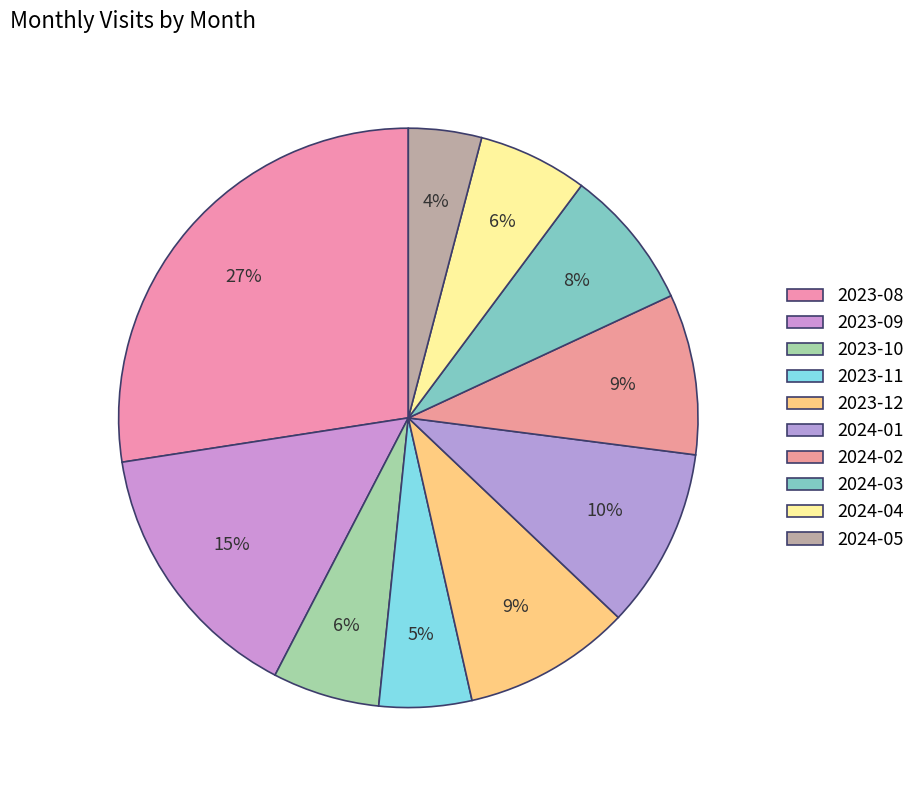

True or false: 2024-05 accounts for 1% of the total.

False